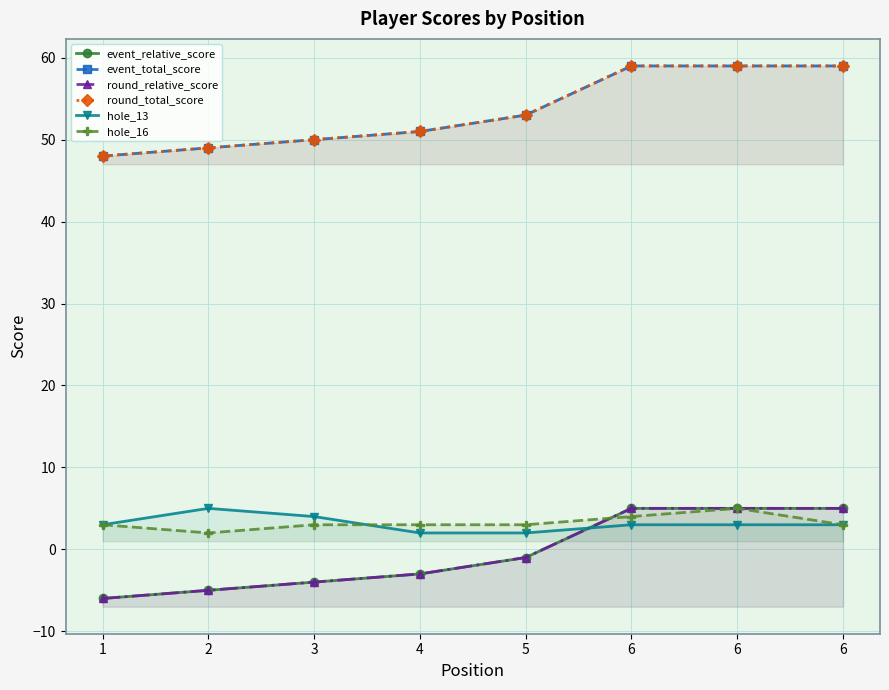

At which label does round_relative_score first exceed -1?

6